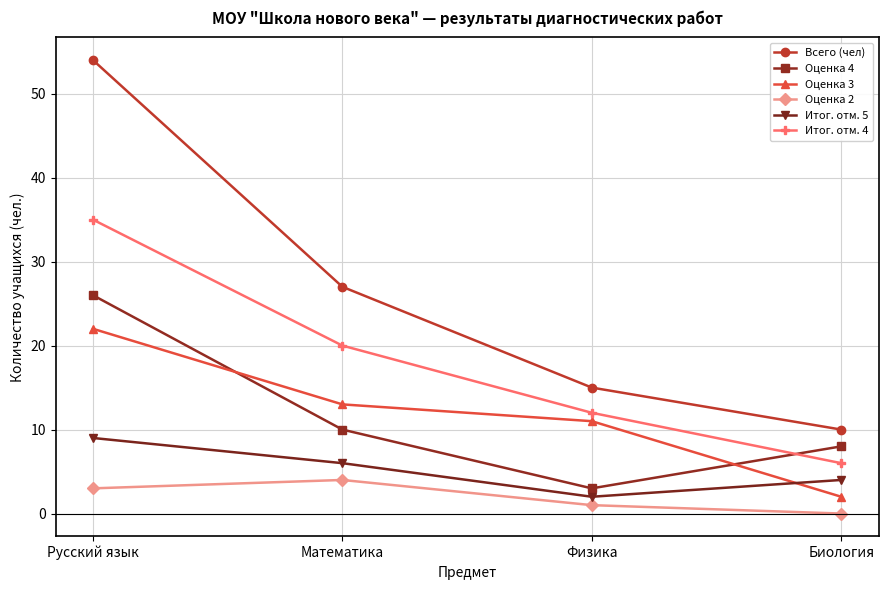

How many lines are shown in the chart?

6